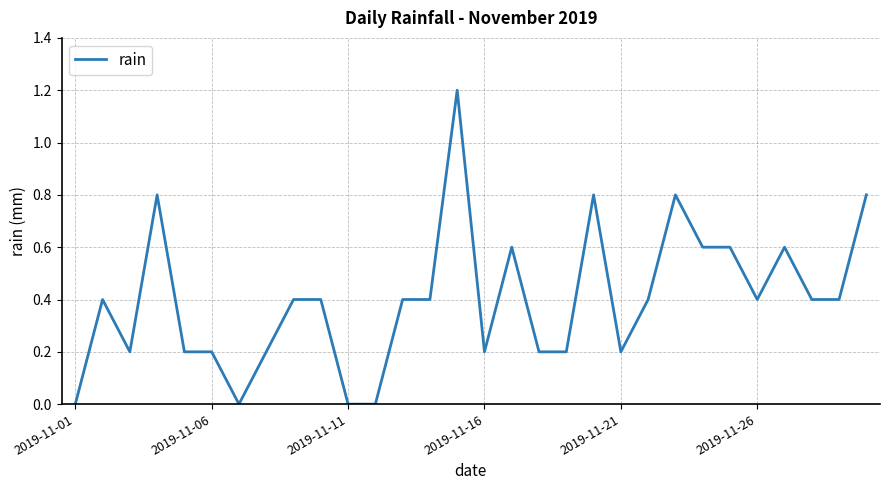

What is the greatest value displayed?

1.2